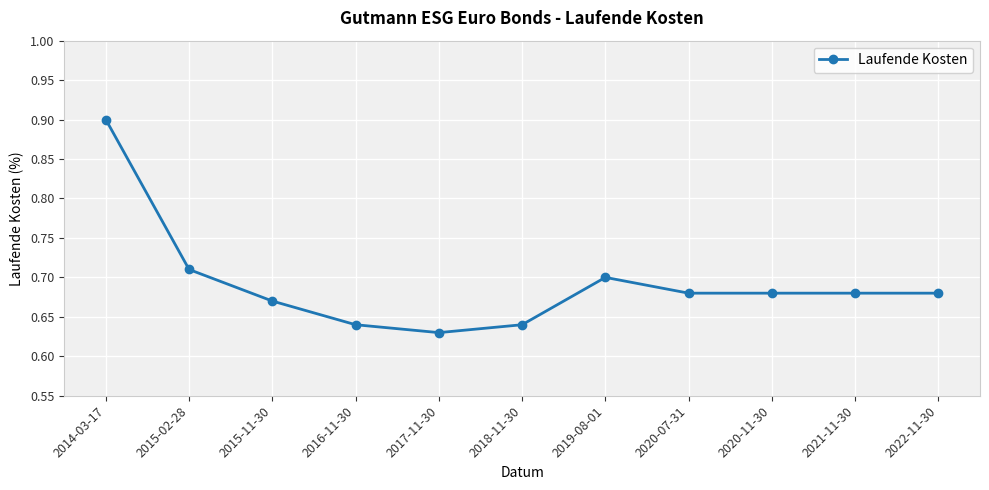

What is the label of the 2nd point from the right?

2021-11-30